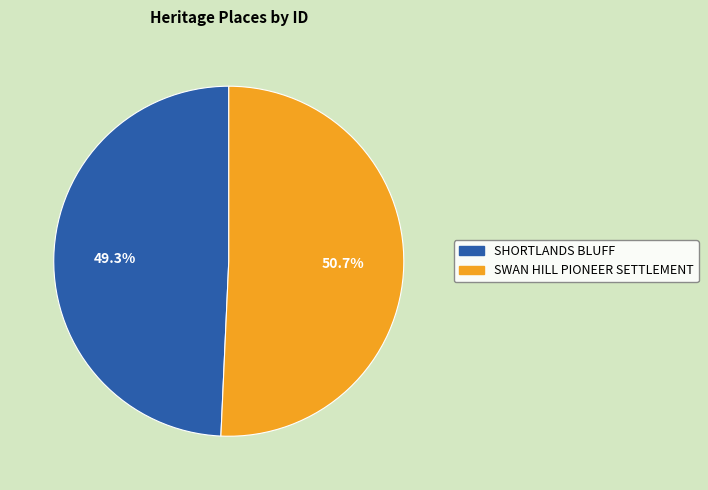

What percentage is the SHORTLANDS BLUFF slice, to the nearest percent?

49%